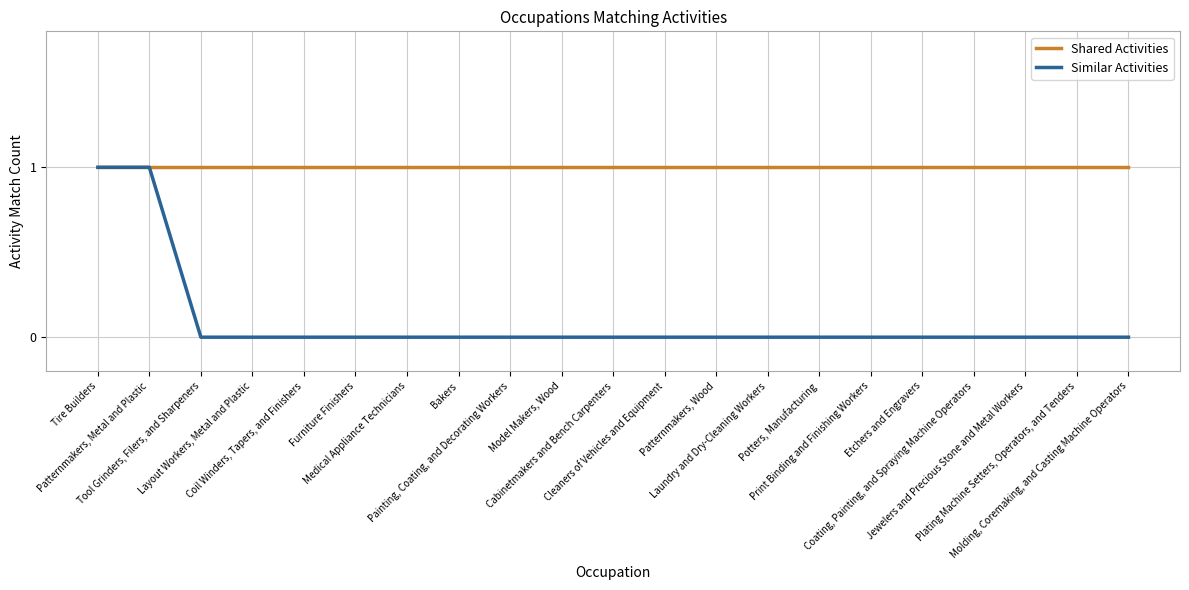

List the series in order of their overall mean, highest first.

Shared Activities, Similar Activities